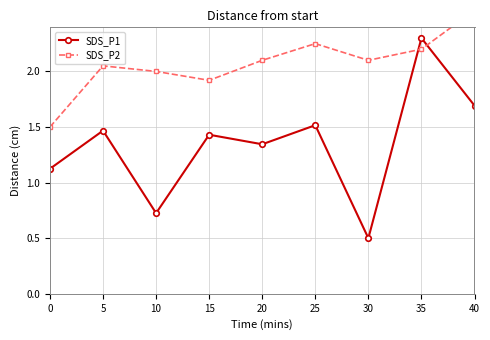

What is the average value of the SDS_P2 series?

2.1